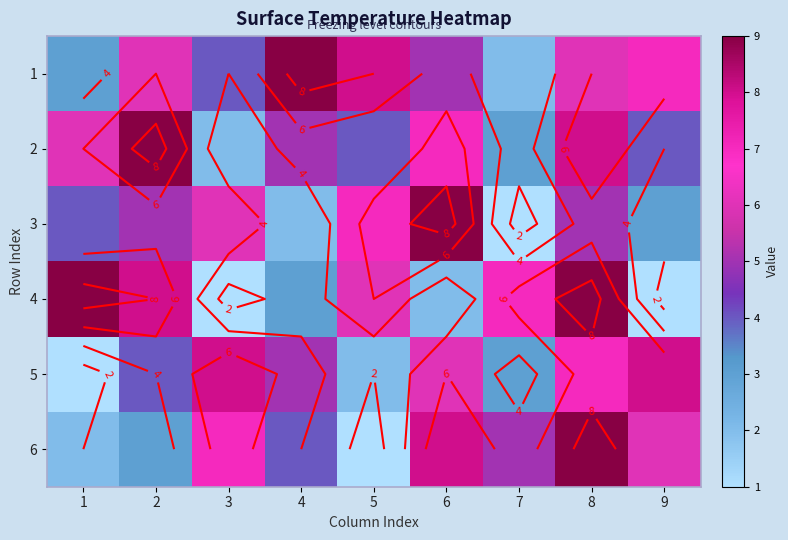

Which has a higher value, 9 or 2?

9